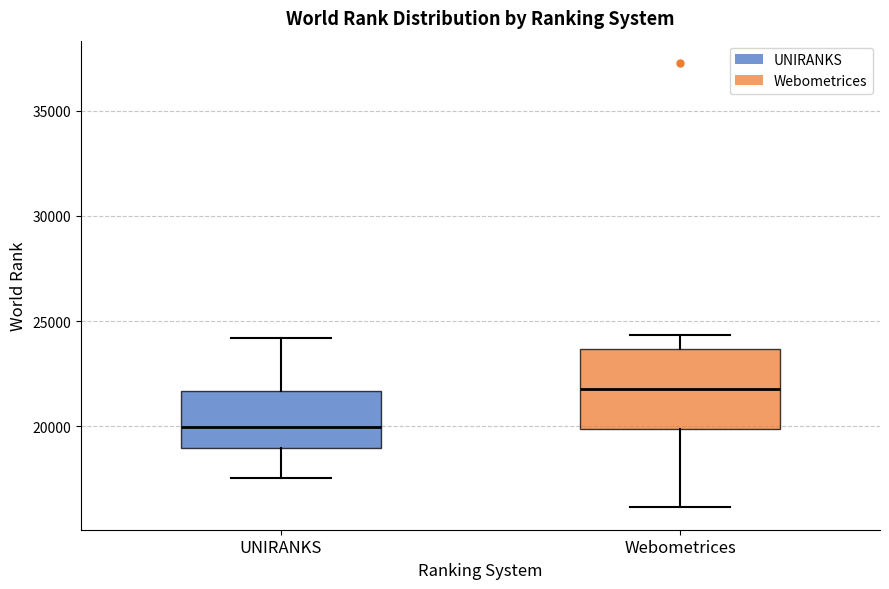

Which box's median line is the lowest?

UNIRANKS